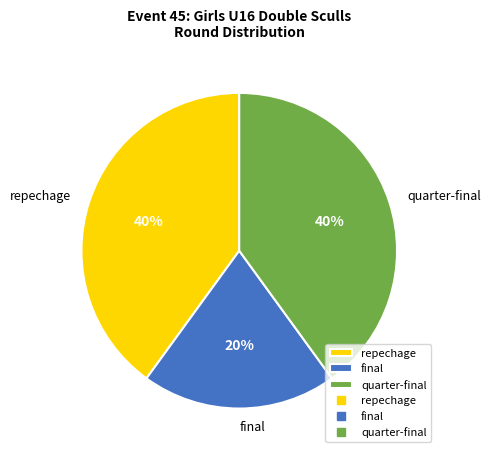

To the nearest percent, what portion does repechage represent?

40%